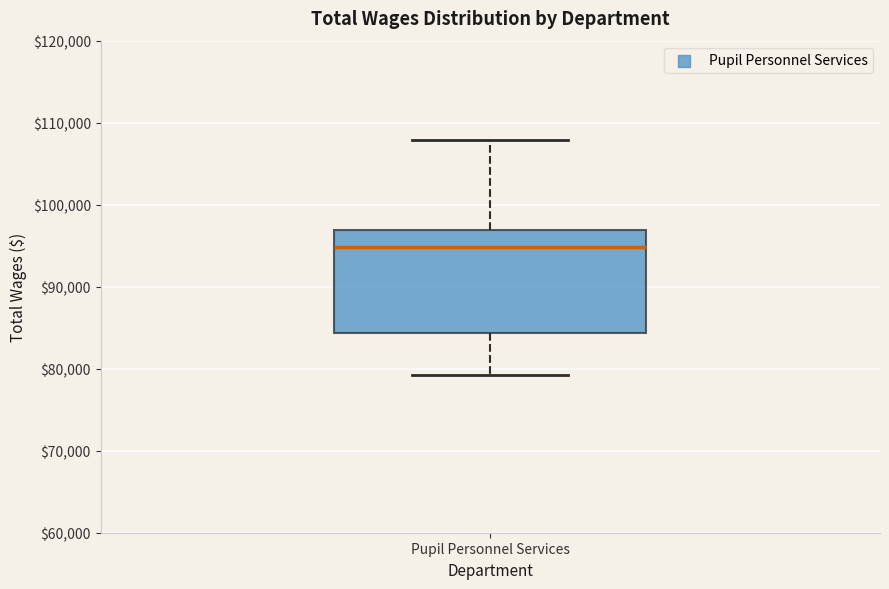

Read this box plot against the y-axis: the position of the median line, the range covered by the box, and the ends of both whiskers. The values are not printed on the chart, so give them approximately, as read against the axis.

median 95000, box 84000 to 97000, whiskers 79000 to 108000